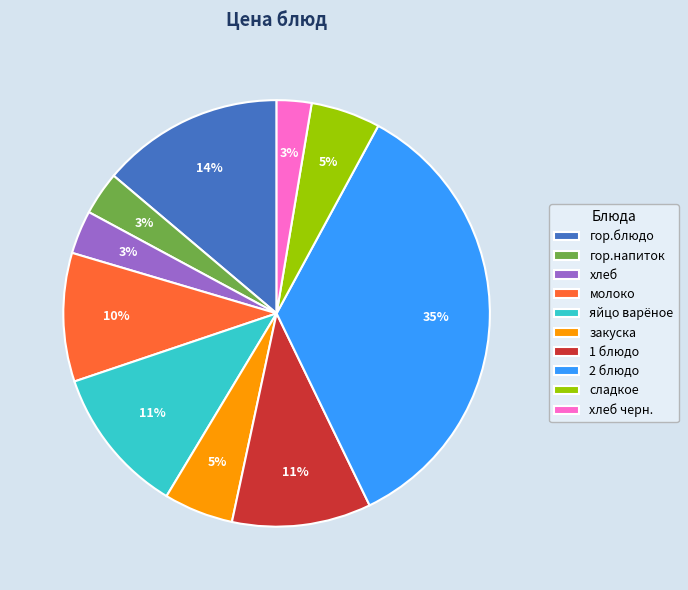

Between молоко and яйцо варёное, which is larger?

яйцо варёное